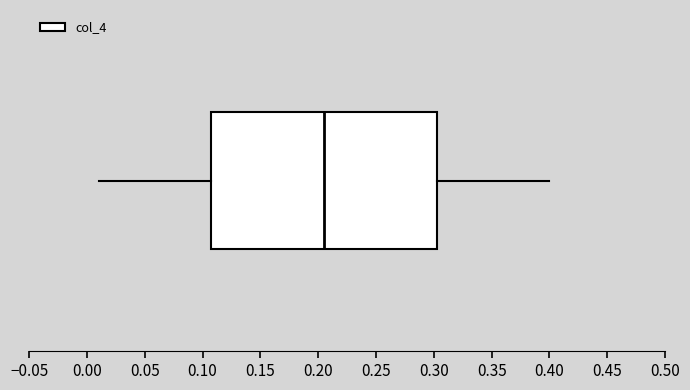

Where is the left edge of the box on the x-axis? The values are not printed on the chart, so give them approximately, as read against the axis.

0.110